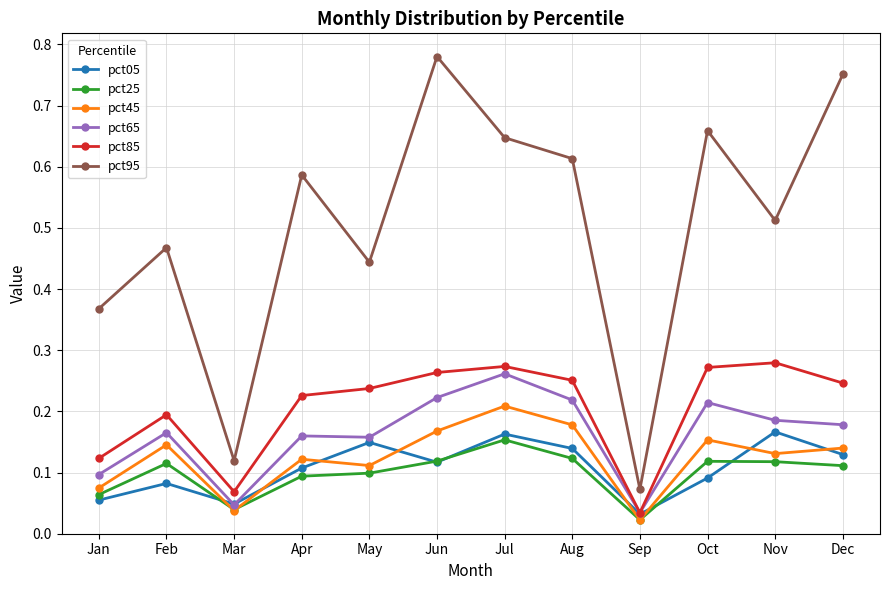

At which label does pct95 reach its minimum?

Sep